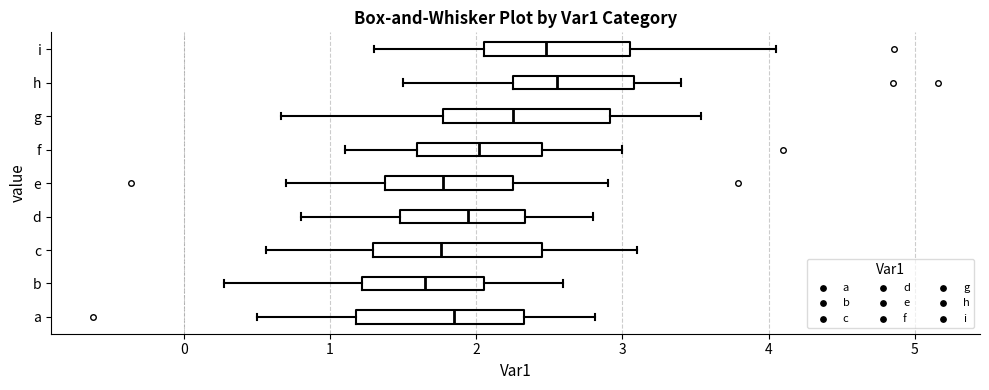

Where does the left whisker of the box for b end on the x-axis? The values are not printed on the chart, so give them approximately, as read against the axis.

0.3